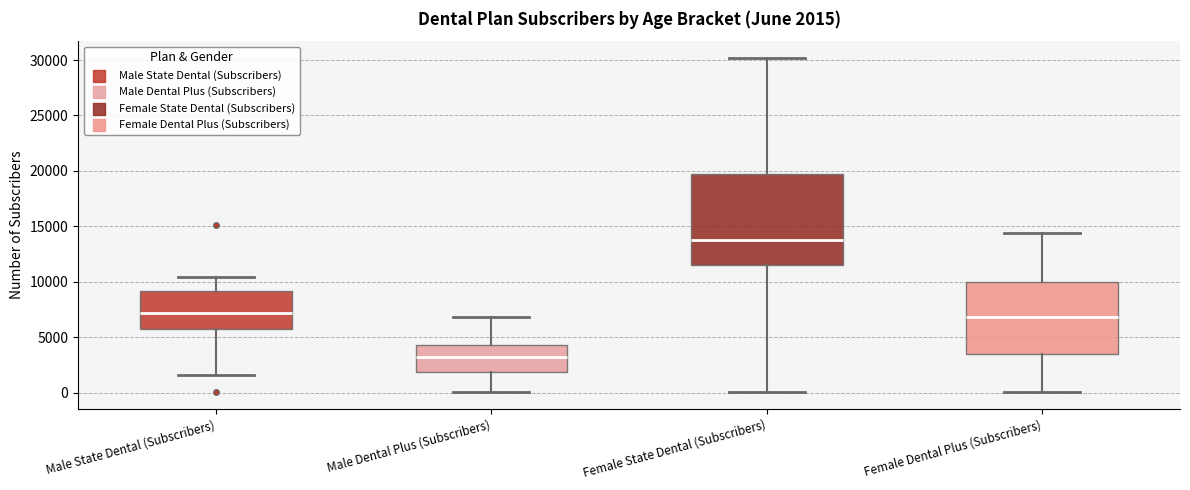

Which box's median line is the lowest?

Male Dental Plus (Subscribers)